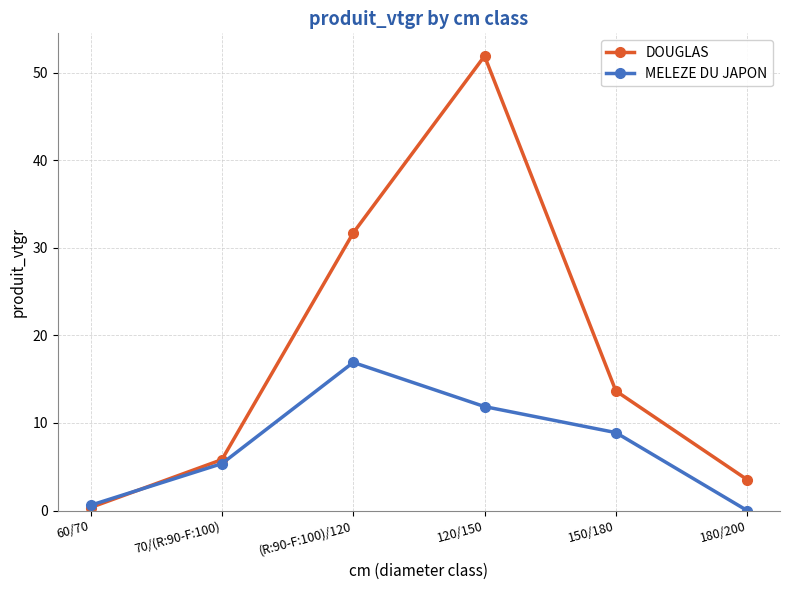

How many values in the MELEZE DU JAPON series are below 8?

3